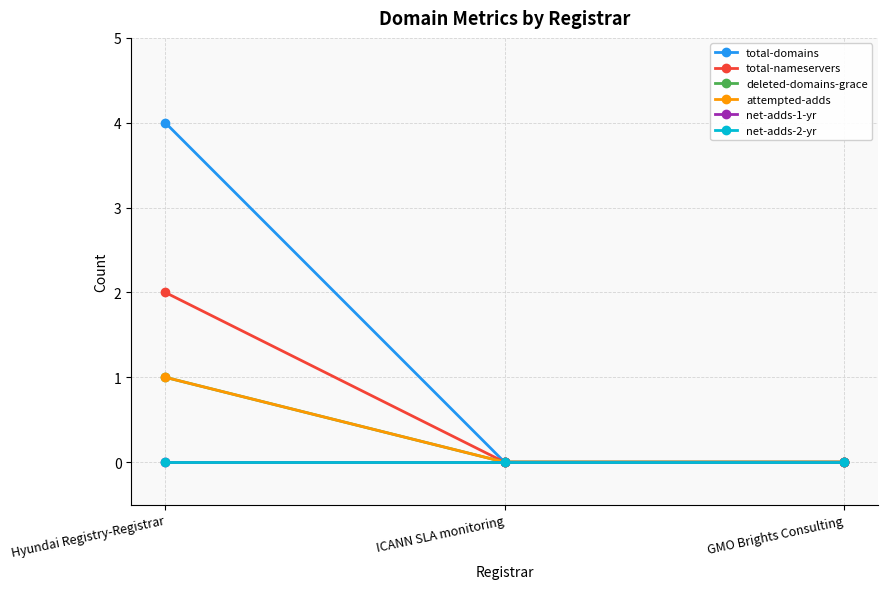

Which series changed the most between Hyundai Registry-Registrar and ICANN SLA monitoring?

total-domains